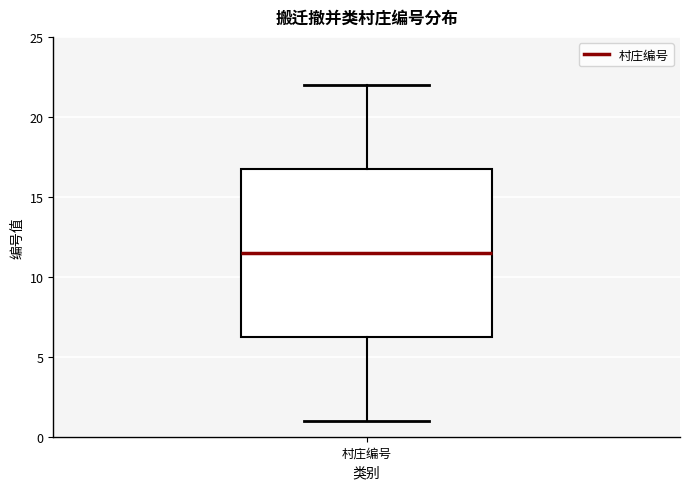

Read this box plot against the y-axis: the position of the median line, the range covered by the box, and the ends of both whiskers. The values are not printed on the chart, so give them approximately, as read against the axis.

median 11.5, box 6.5 to 17.0, whiskers 1.0 to 22.0